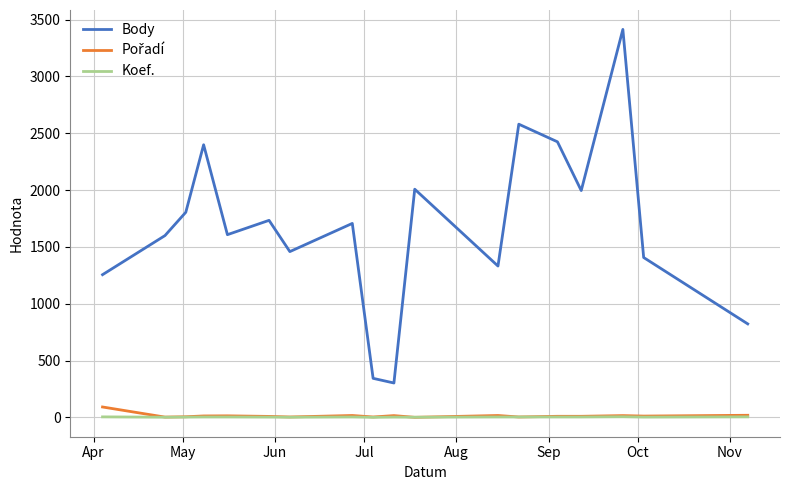

What is the highest value of the Body series?

3414